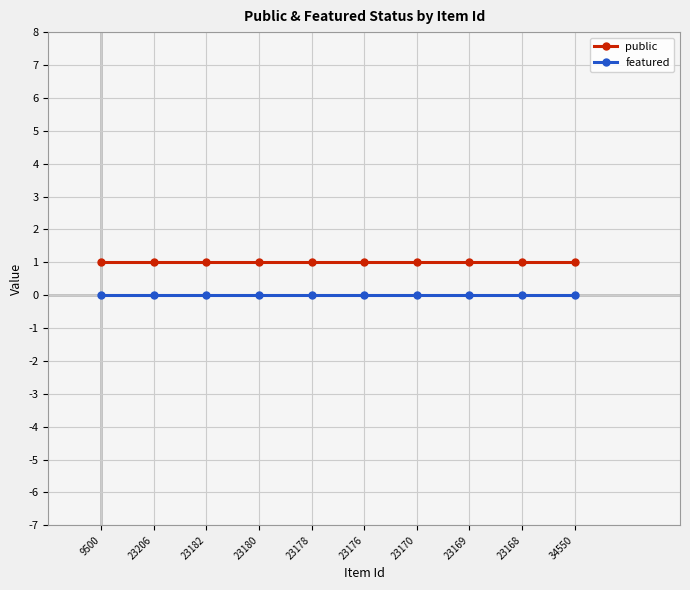

What is the label of the 4th point from the right?

23170